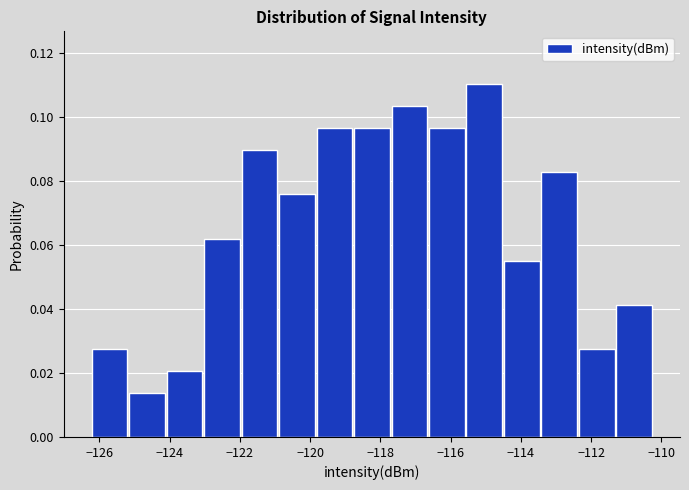

Reading left to right, list every bar in this chart as the range it spans on the x-axis followed by its height. Neither the bar edges nor the heights are printed on the chart, so give them approximately, as read against the axes.

-126.2 to -125.2: 0.028
-125.2 to -124.0: 0.014
-124.0 to -123.0: 0.020
-123.0 to -122.0: 0.062
-122.0 to -120.8: 0.090
-120.8 to -119.8: 0.076
-119.8 to -118.8: 0.096
-118.8 to -117.6: 0.096
-117.6 to -116.6: 0.104
-116.6 to -115.6: 0.096
-115.6 to -114.4: 0.110
-114.4 to -113.4: 0.056
-113.4 to -112.4: 0.082
-112.4 to -111.2: 0.028
-111.2 to -110.2: 0.042